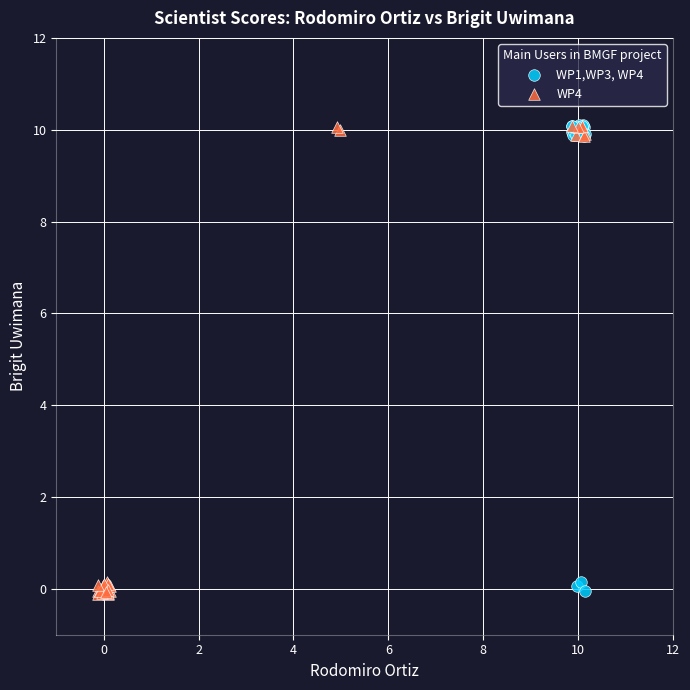

Which series has the widest spread of Y values?

WP4